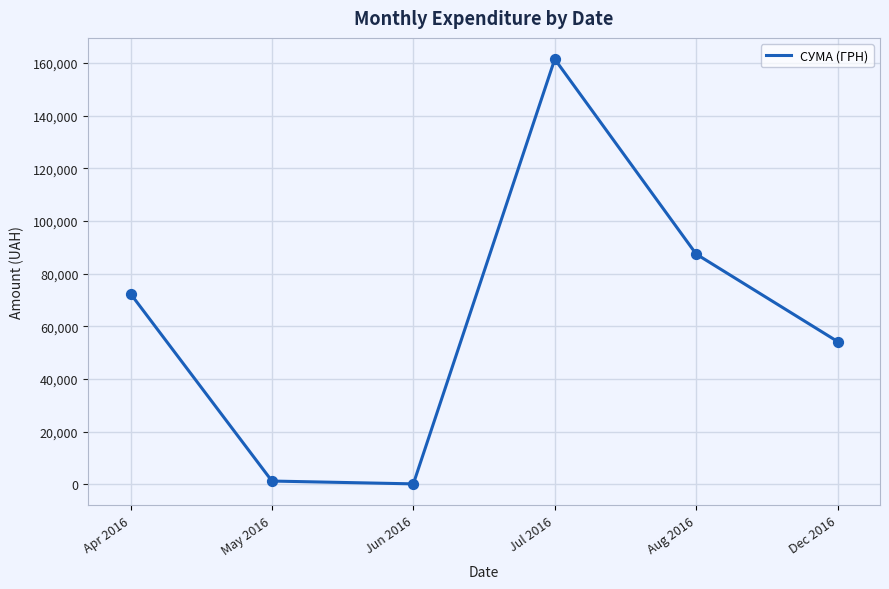

What is the ratio of the value at Apr 2016 to the value at Dec 2016?

1.3